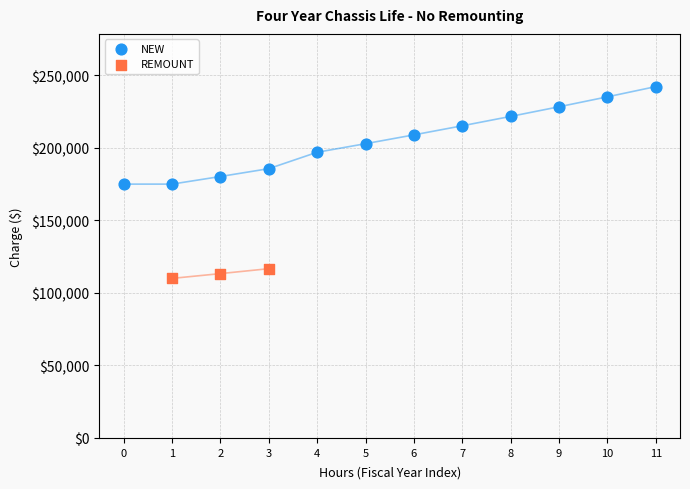

Which series reaches the maximum Y coordinate?

NEW